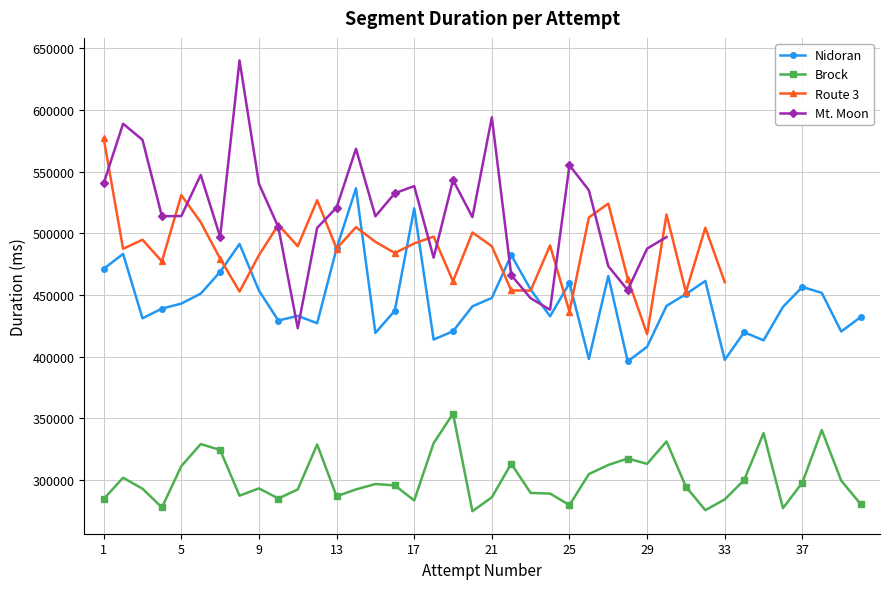

How many interior local valleys does the Brock series have?

10